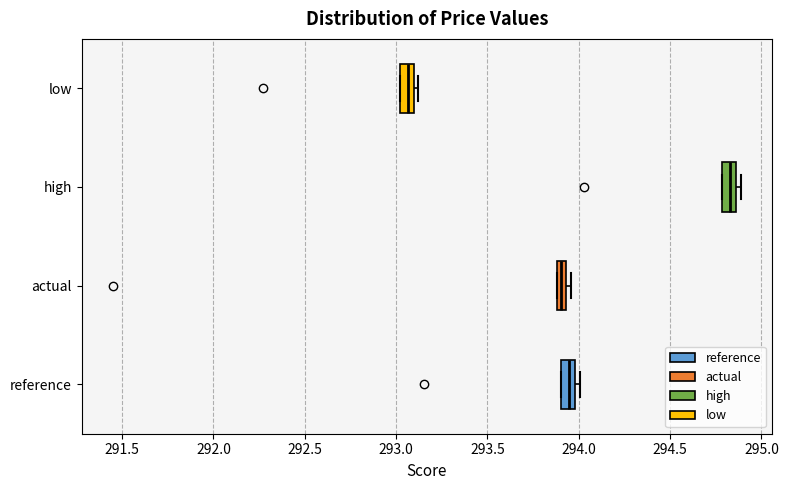

Where is the right edge of the box for reference on the x-axis? The values are not printed on the chart, so give them approximately, as read against the axis.

294.00